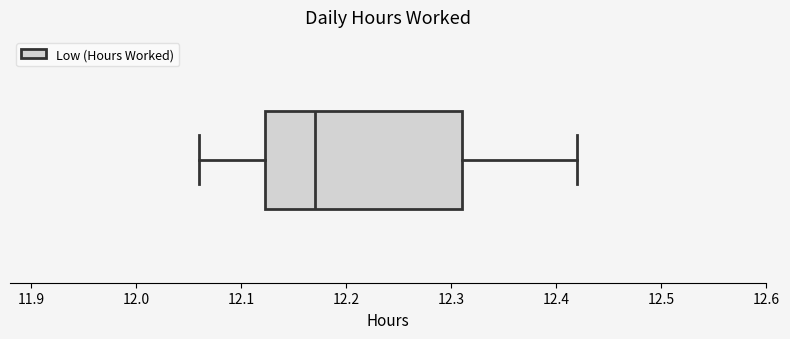

Where does the left whisker of the box end on the x-axis? The values are not printed on the chart, so give them approximately, as read against the axis.

12.06